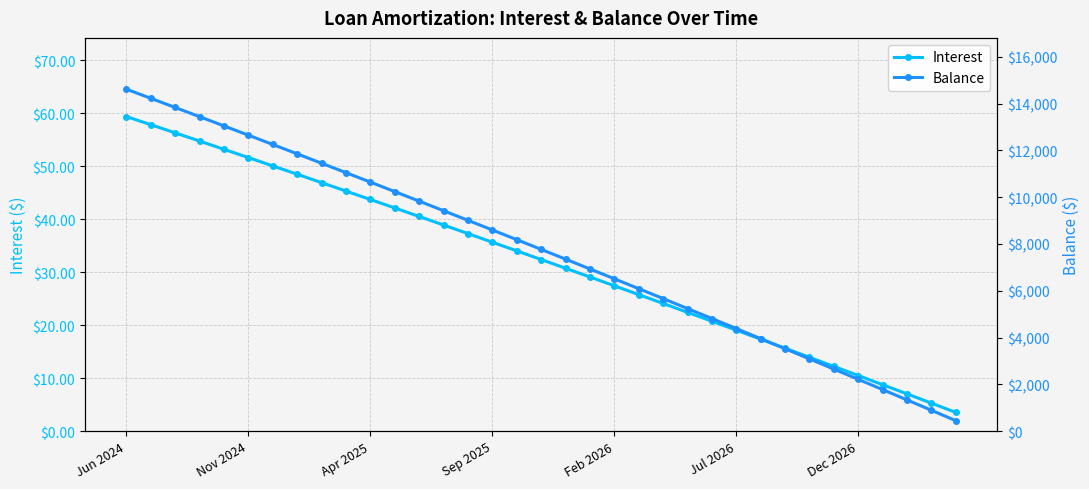

What is the difference between the Interest values at Nov 2024 and Jul 2026?

32.6